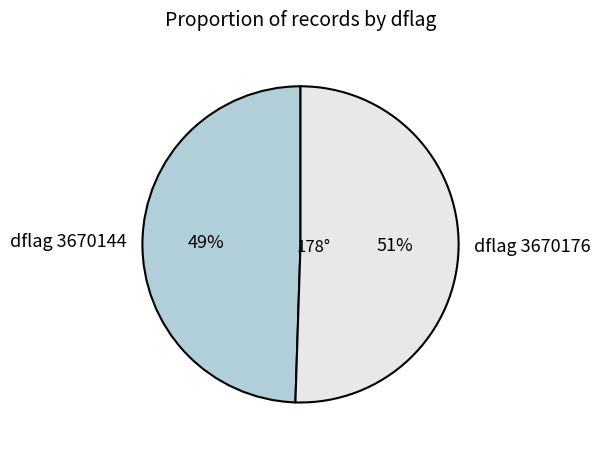

The dflag 3670176 slice represents 51% of the pie. True or false?

True